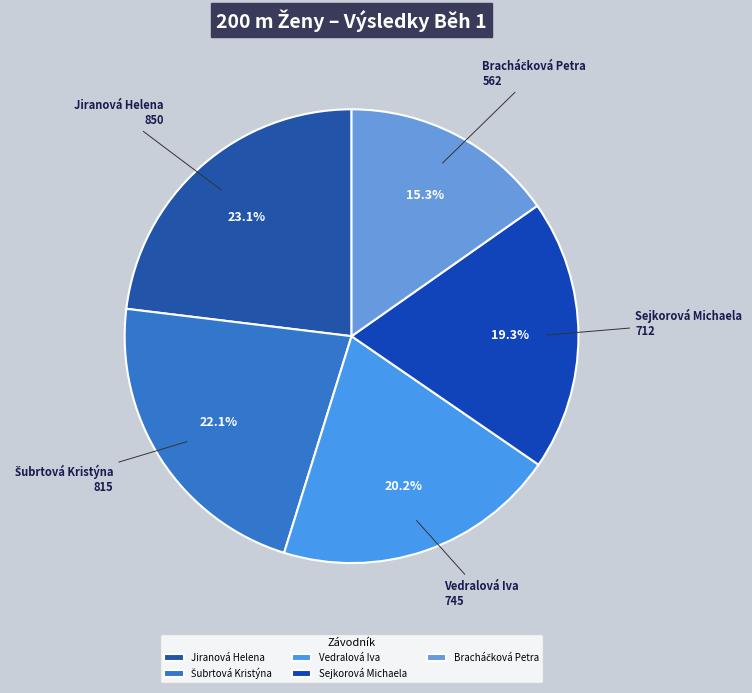

What is the ratio of the value at Sejkorová Michaela to the value at Jiranová Helena?

0.8